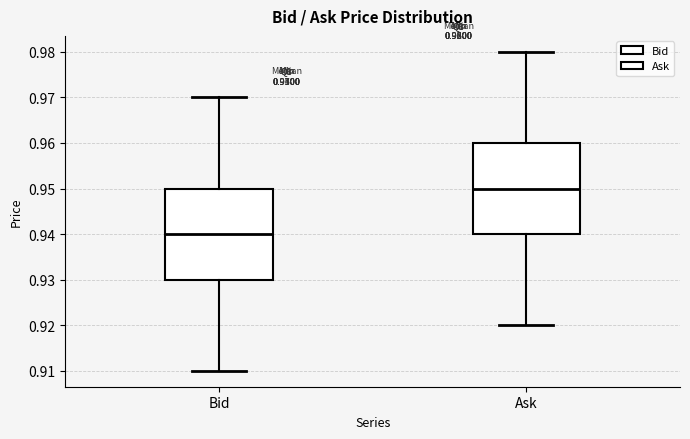

Which box's median line is the highest?

Ask